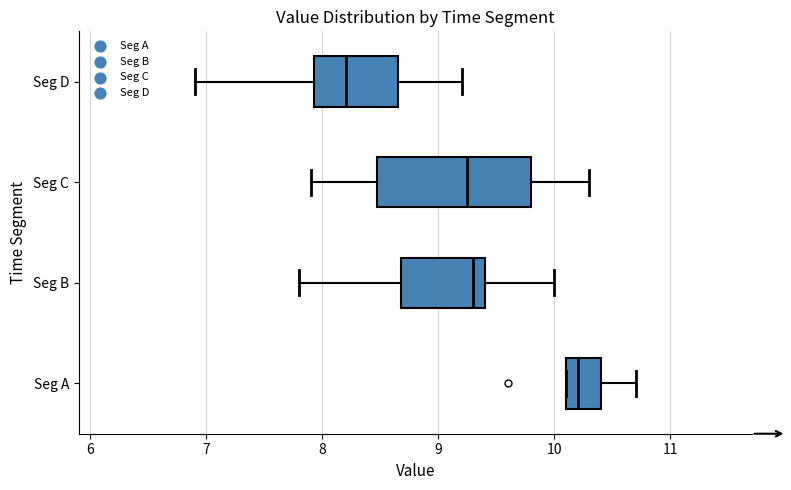

Where is the right edge of the box for Seg A on the x-axis? The values are not printed on the chart, so give them approximately, as read against the axis.

10.4